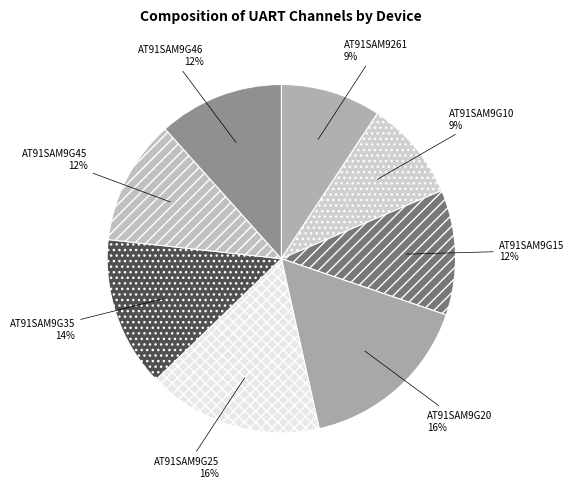

Which has a higher value, AT91SAM9G20 or AT91SAM9G35?

AT91SAM9G20